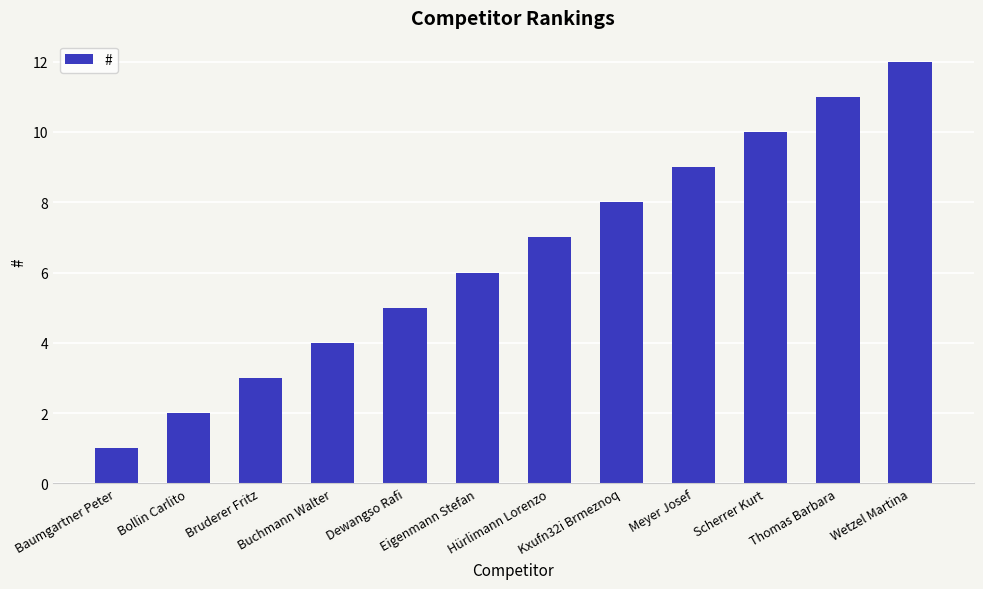

List the labels in order of value, smallest first.

Baumgartner Peter, Bollin Carlito, Bruderer Fritz, Buchmann Walter, Dewangso Rafi, Eigenmann Stefan, Hürlimann Lorenzo, Kxufn32i Brmeznoq, Meyer Josef, Scherrer Kurt, Thomas Barbara, Wetzel Martina